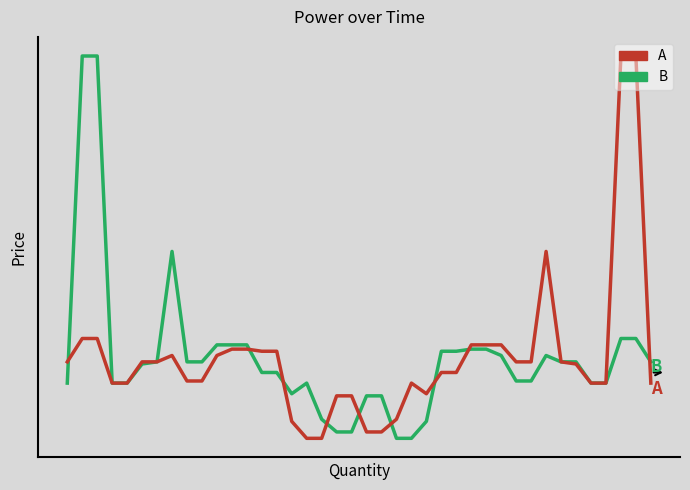

How many interior local peaks does the A series have?

3